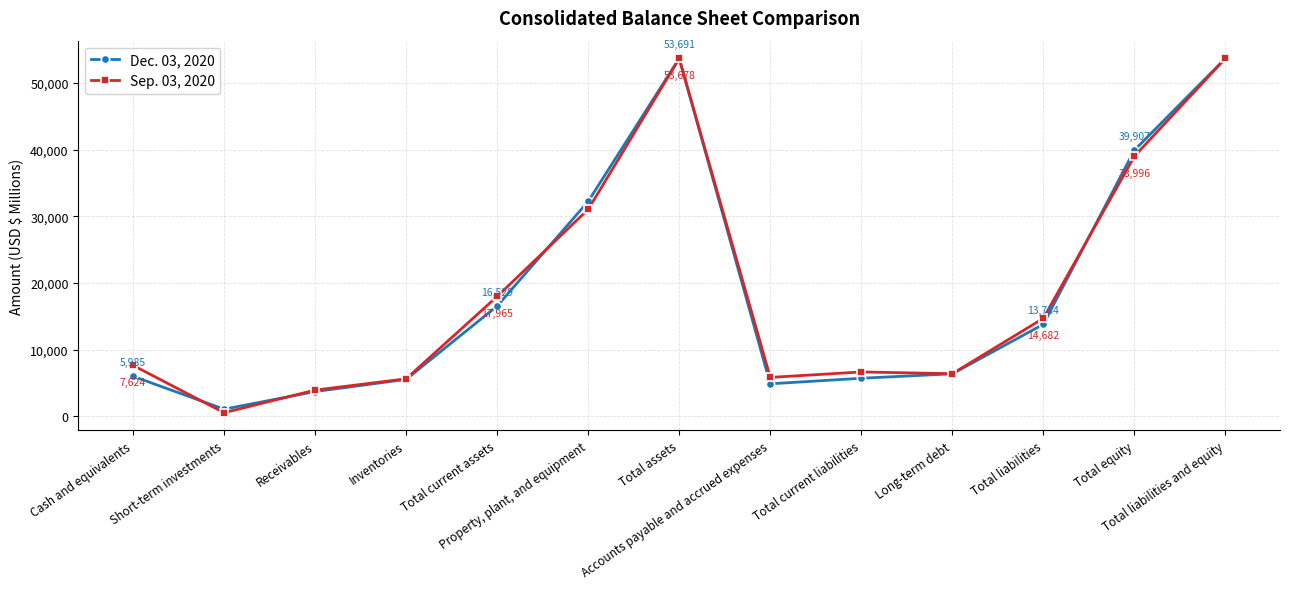

Count the number of data series in this chart.

2